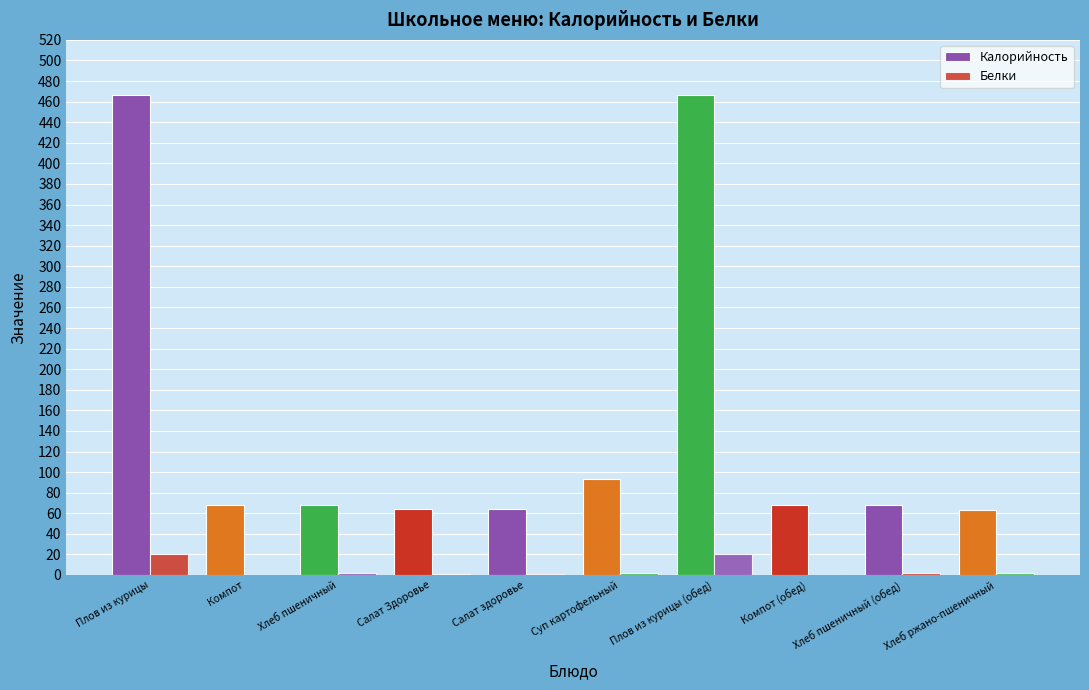

What is the sum of the Белки values at Хлеб пшеничный and Хлеб пшеничный (обед)?

4.0